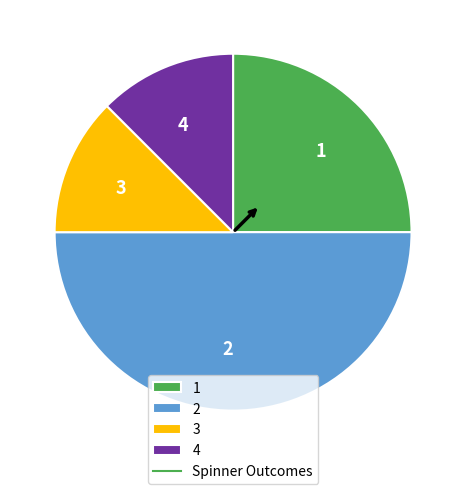

Is 1 the majority of the pie?

No